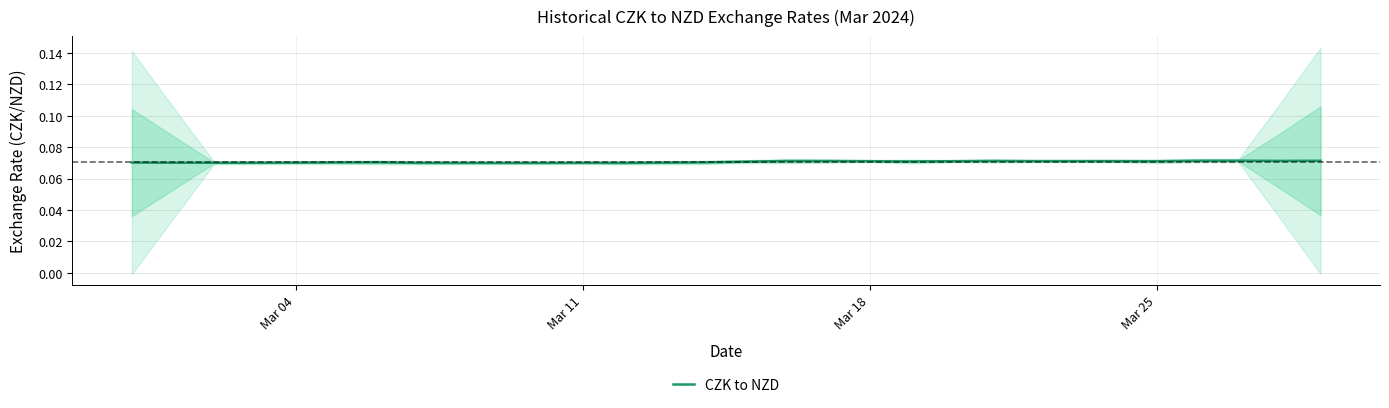

What is the smallest value displayed?

0.1